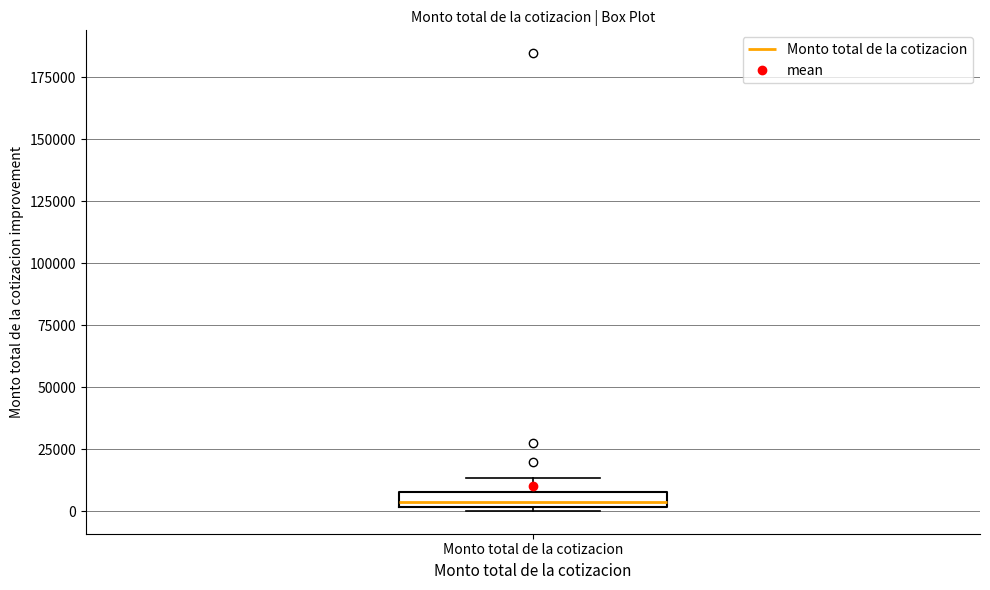

Where does the median line of the box for Monto total de la cotizacion sit on the y-axis? The values are not printed on the chart, so give them approximately, as read against the axis.

5000